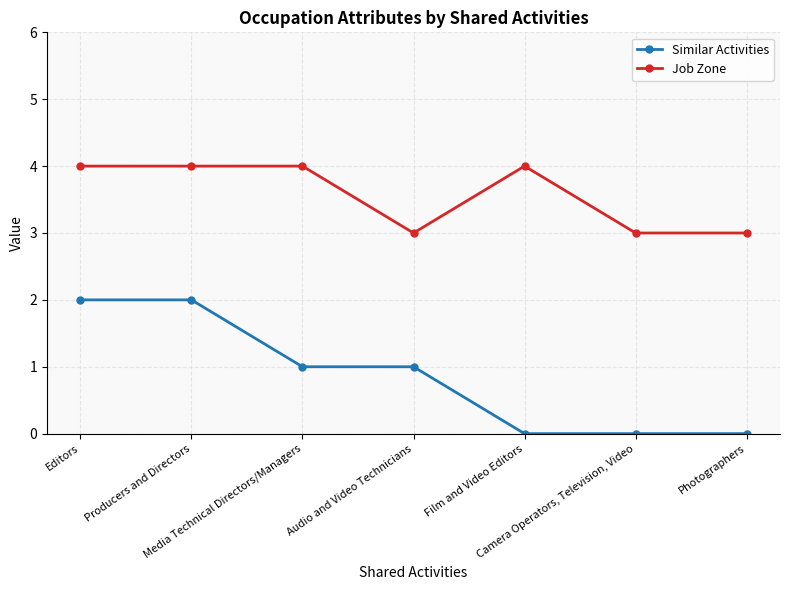

Reading right to left, transcribe all the data shown in this chart.

Similar Activities: 0	0	0	1	1	2	2
Job Zone: 3	3	4	3	4	4	4